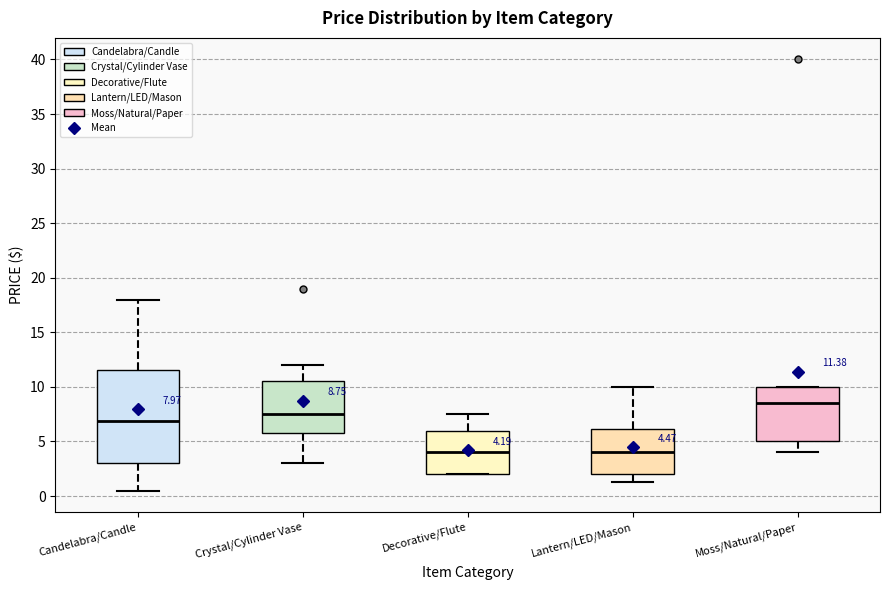

Which box has the highest median line?

Moss/Natural/Paper